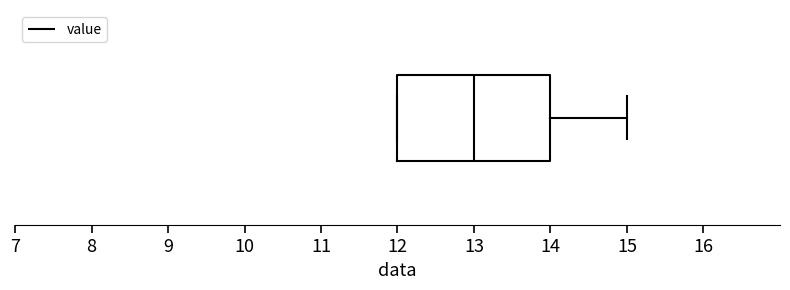

Transcribe this box plot: give where the median line is, the range the box spans, and where the two whiskers end, as read against the x-axis. The values are not printed on the chart, so give them approximately, as read against the axis.

median 13, box 12 to 14, whiskers 12 to 15